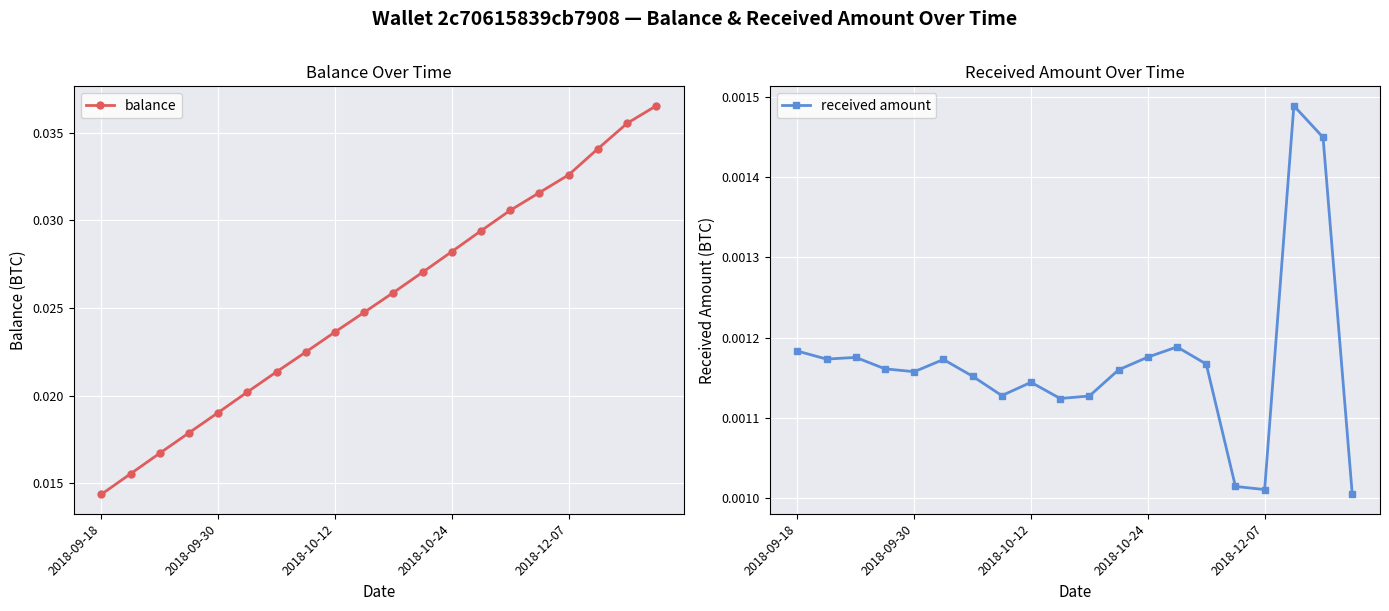

What position from the left is 9?

10